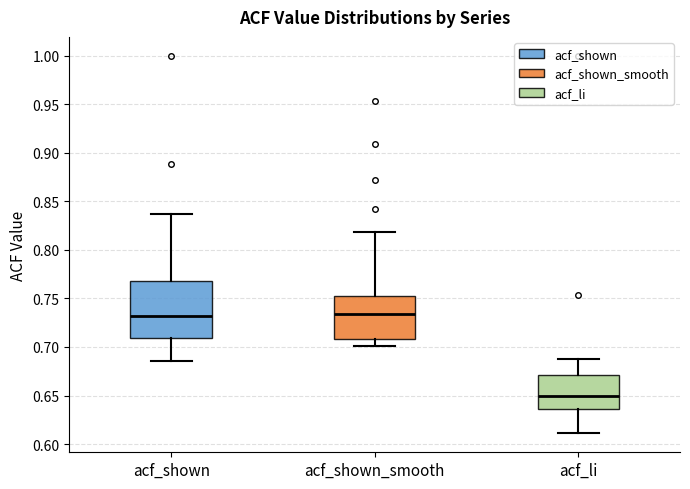

Reading left to right, transcribe this box plot: for each box, give where its median line is, the range the box spans, and where its two whiskers end, as read against the y-axis. The values are not printed on the chart, so give them approximately, as read against the axis.

acf_shown: median 0.730, box 0.710 to 0.770, whiskers 0.685 to 0.835
acf_shown_smooth: median 0.735, box 0.710 to 0.750, whiskers 0.700 to 0.820
acf_li: median 0.650, box 0.635 to 0.670, whiskers 0.610 to 0.690